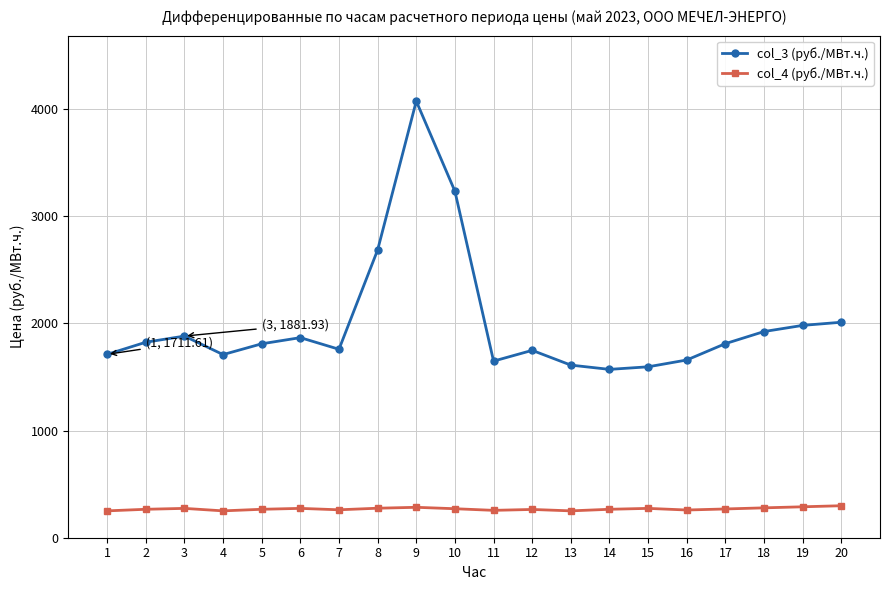

At which label is col_3 (руб./МВт.ч.) closest to 2823?

8